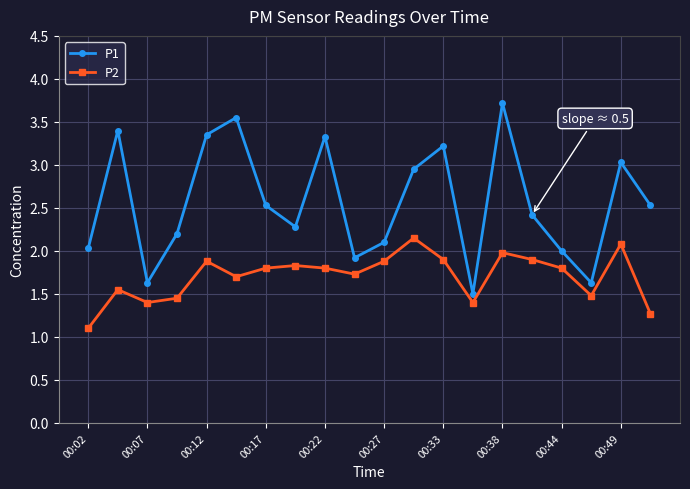

What is the average value of the P2 series?

1.7